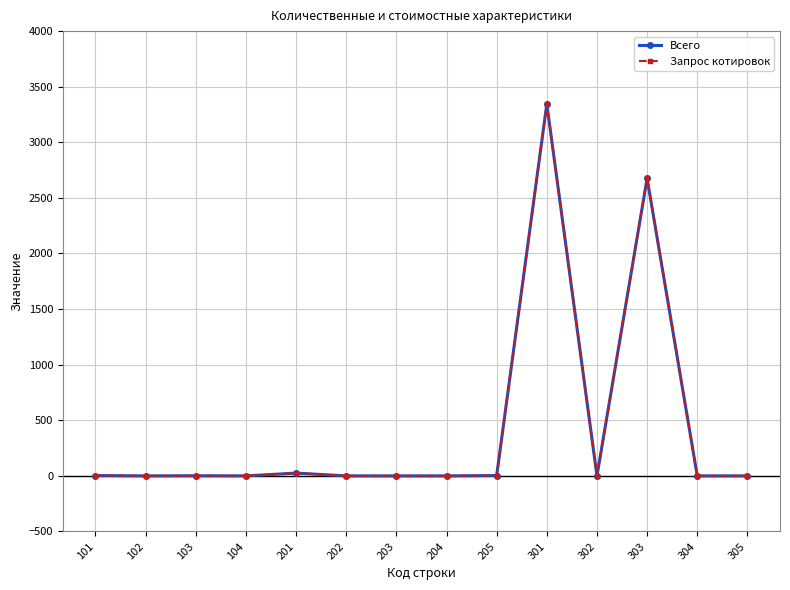

In Всего, how many points are higher than both neighbors (excluding endpoints)?

4